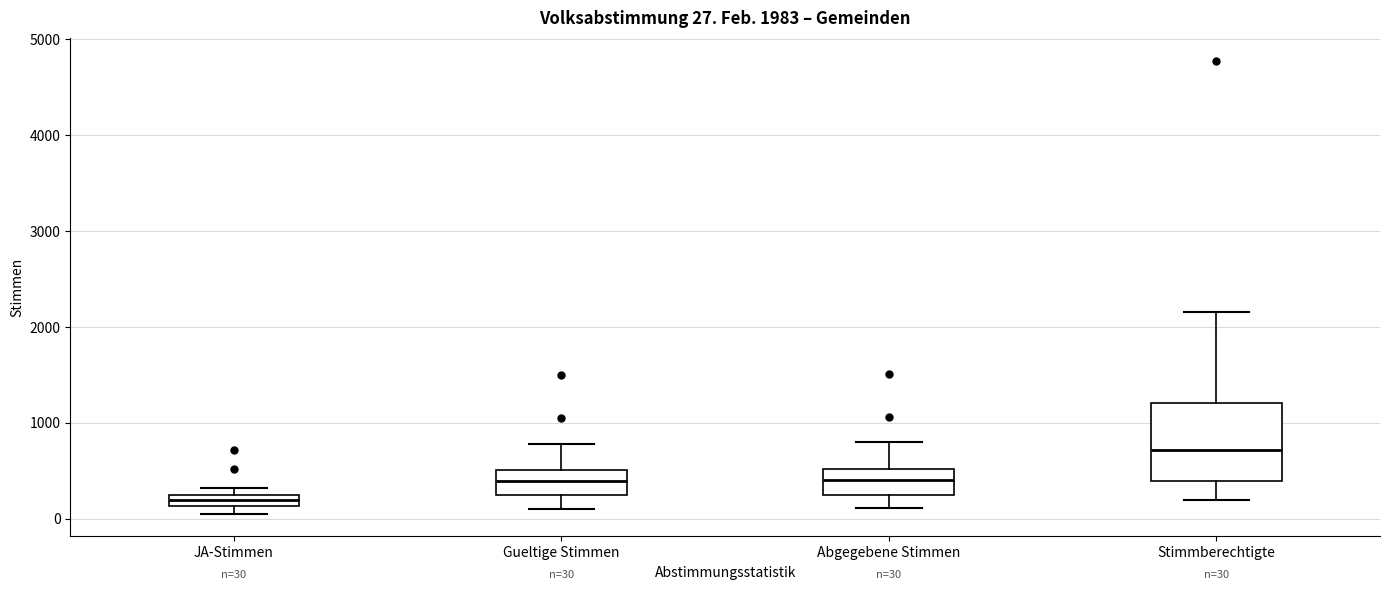

Which box's median line is the highest?

Stimmberechtigte